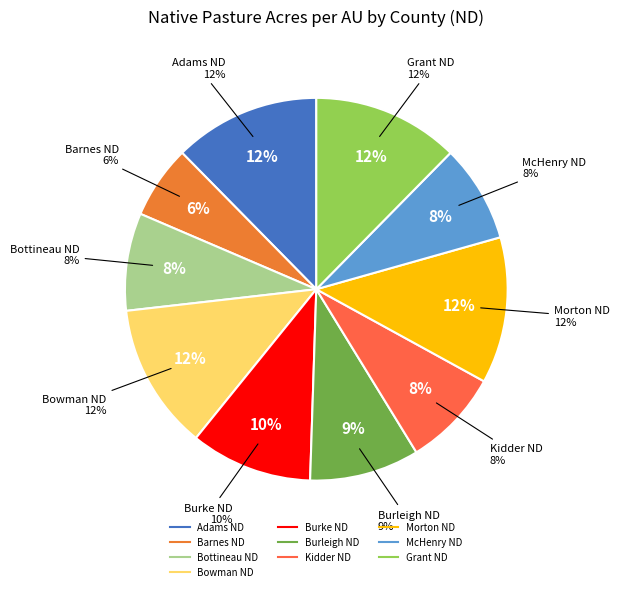

Combined, do Burleigh ND and Barnes ND account for over 50%?

No